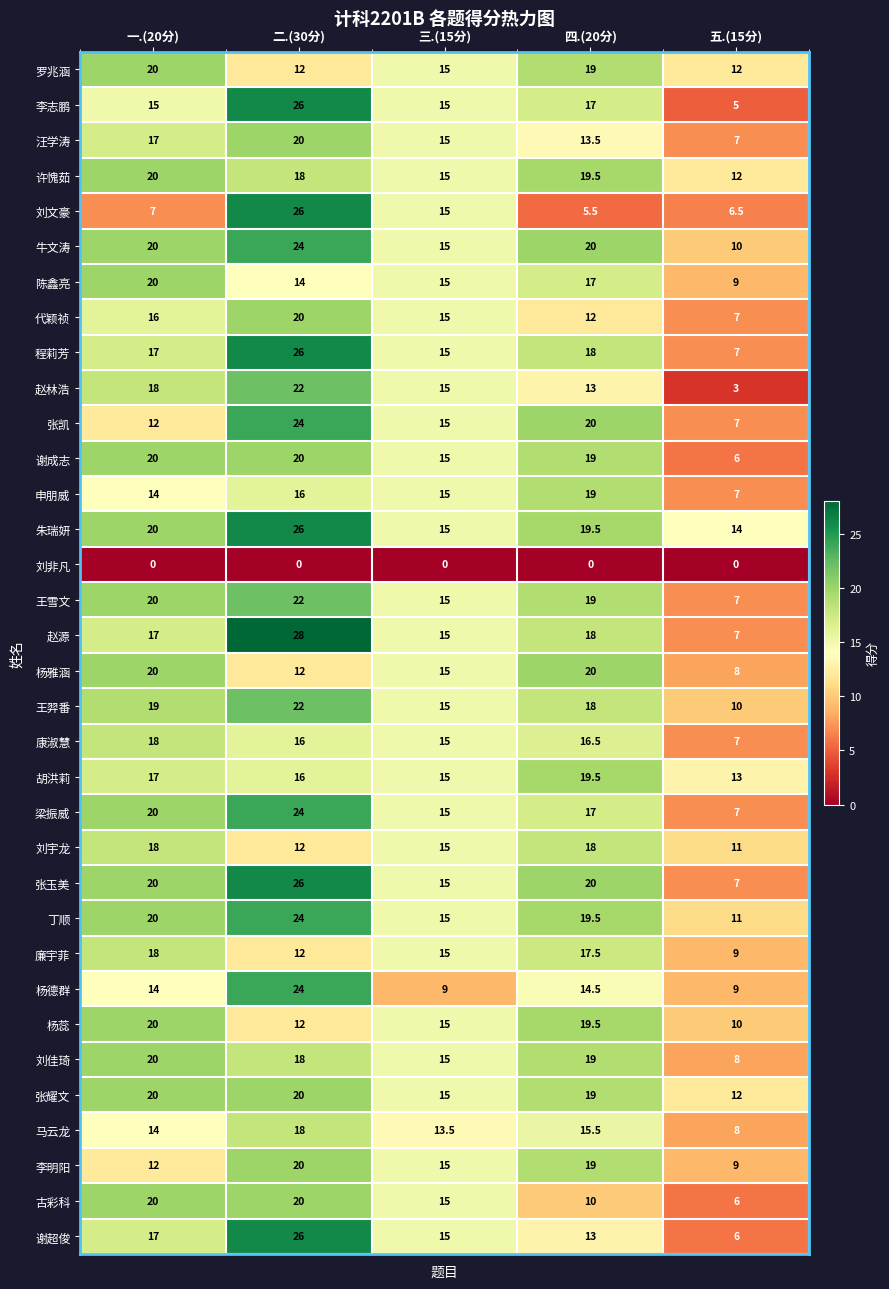

What is the maximum value shown in the chart?

28.0